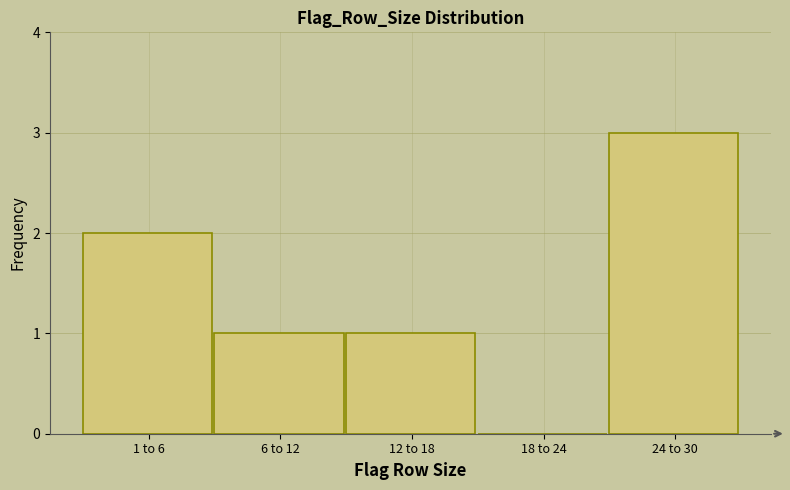

Reading left to right, what are all the values shown in this chart?

1 to 6=2	6 to 12=1	12 to 18=1	18 to 24=0	24 to 30=3